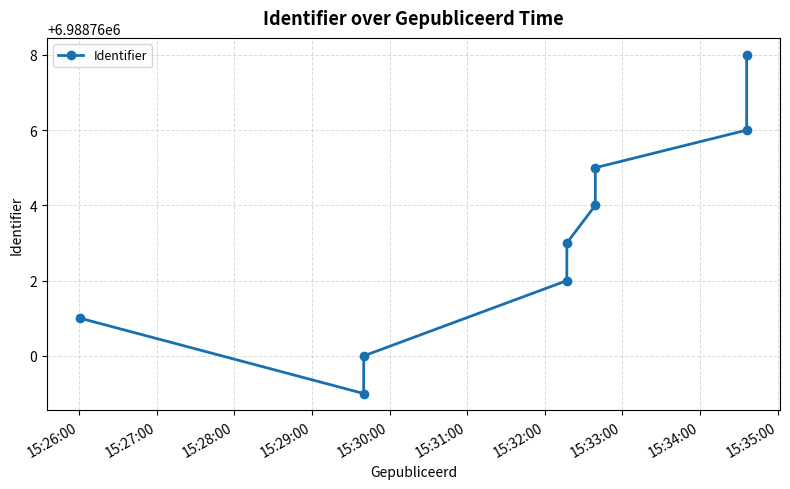

Which has a higher value, 15:27:00 or 15:33:00?

15:33:00